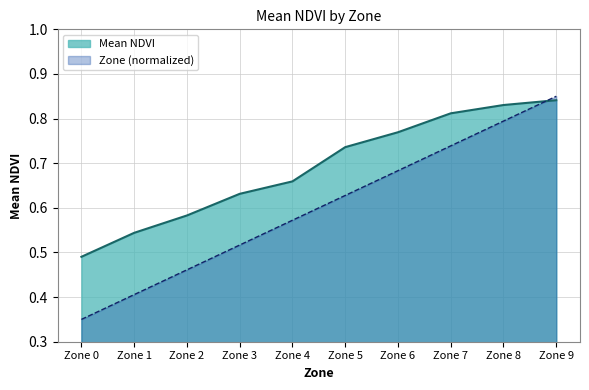

What is the highest value of the Zone series?

0.8